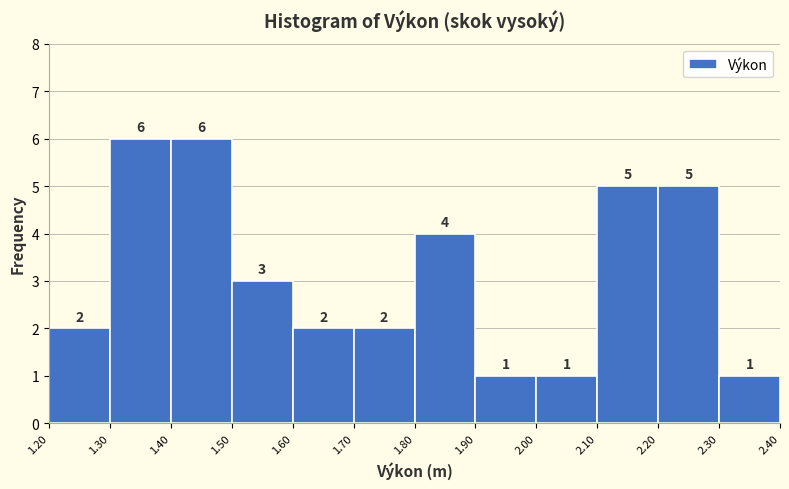

How tall is the bar that spans 1.20 to 1.30 on the x-axis?

2